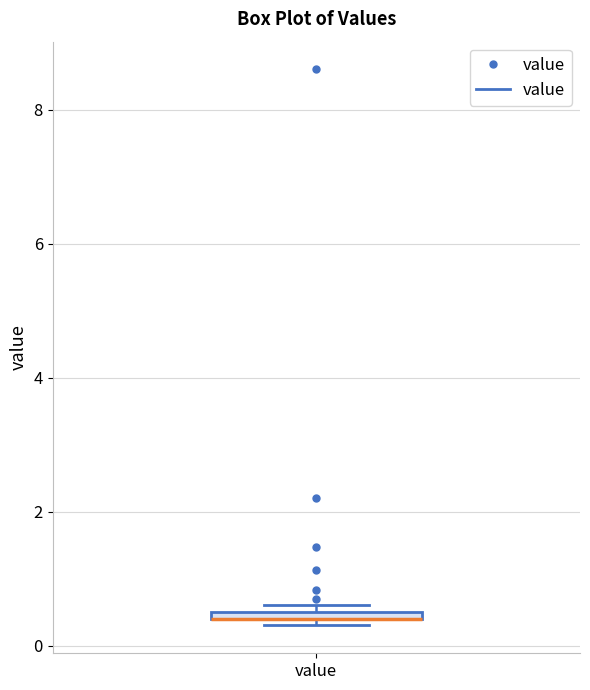

Where is the lower edge of the box for value on the y-axis? The values are not printed on the chart, so give them approximately, as read against the axis.

0.4